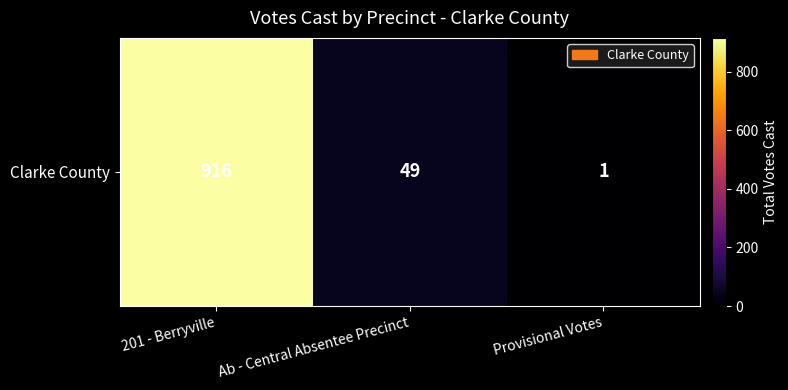

List the labels in order of value, smallest first.

Provisional Votes, Ab - Central Absentee Precinct, 201 - Berryville